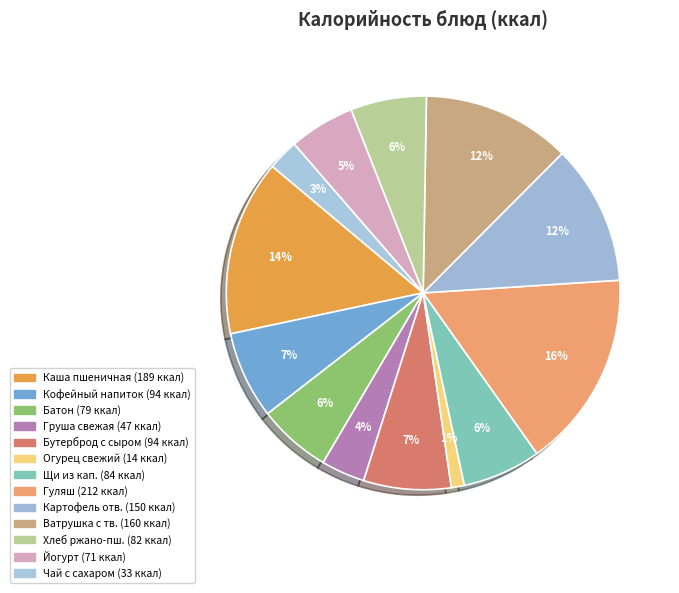

Rank the categories by value from lowest to highest.

Огурец свежий, Чай с сахаром, Груша свежая, Йогурт в индивидуальной упаковке, Батон обогащенный микронутриентами, Хлеб ржано-пшеничный, Щи из квашеной капусты, Кофейный напиток с молоком, Бутерброд с сыром, Картофель отварной, Ватрушка с творогом, Каша пшеничная жидкая с маслом сливочным, Гуляш из отварного мяса